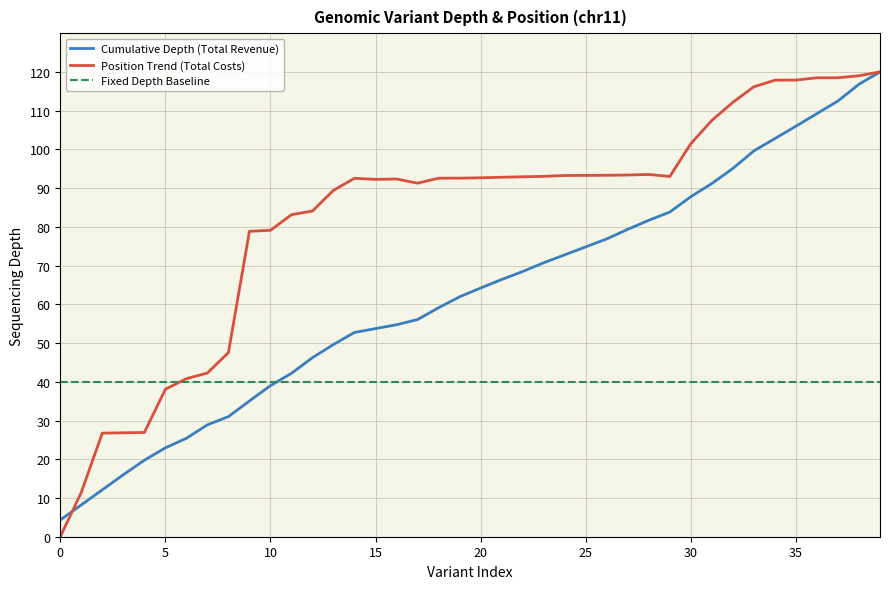

Which series ends up on top after the final intersection of Fixed Depth Baseline and Cumulative Depth (Total Revenue)?

Cumulative Depth (Total Revenue)